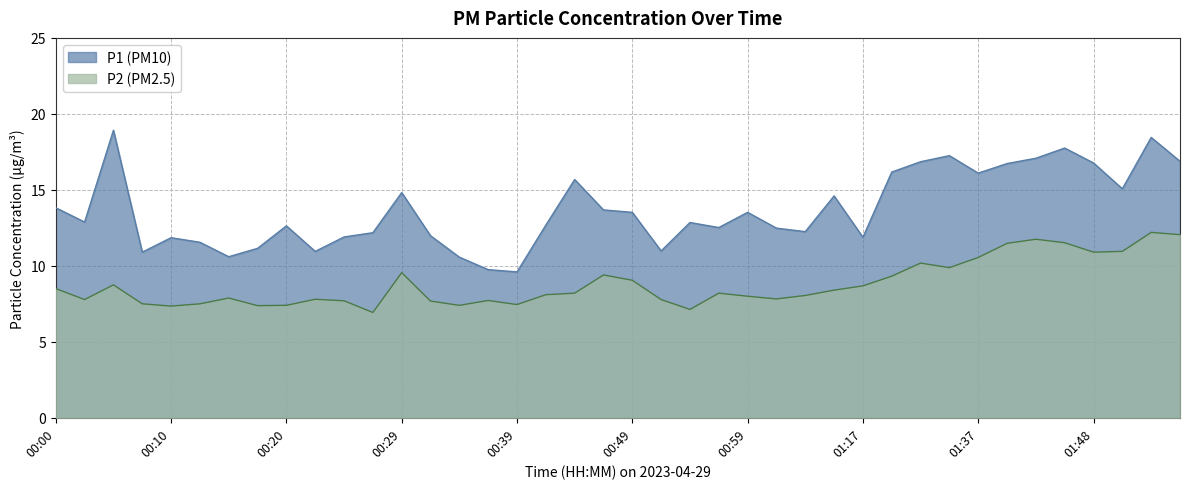

Read the P1 value at 00:42.

12.7